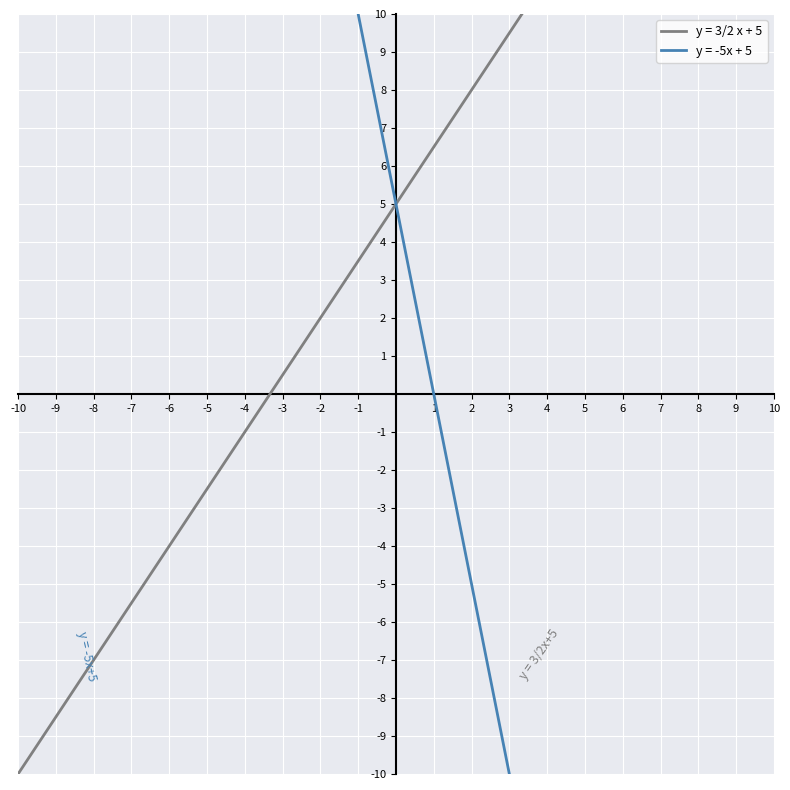

What is the sum of all y = -5x + 5 values?

105.0